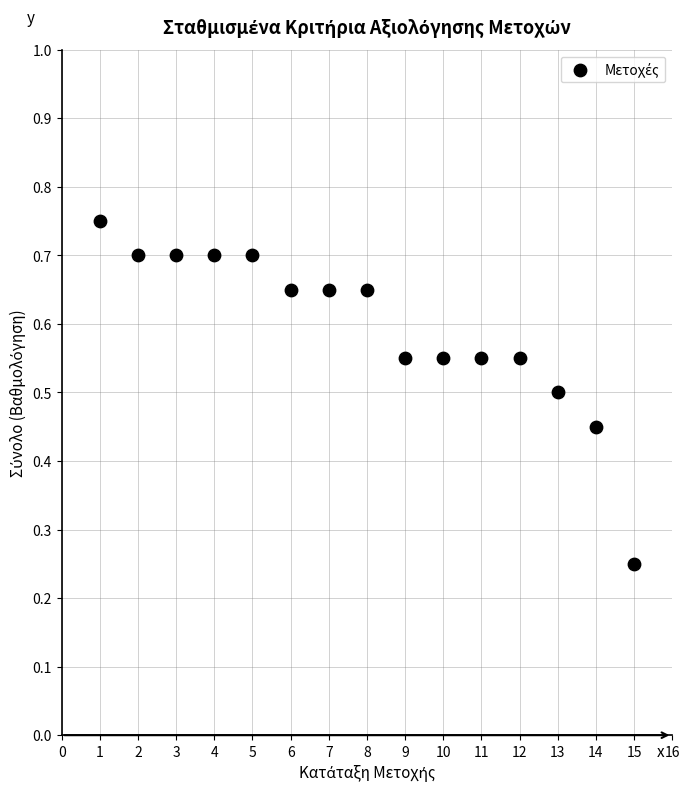

What is the range of X values (max minus min)?

14.0